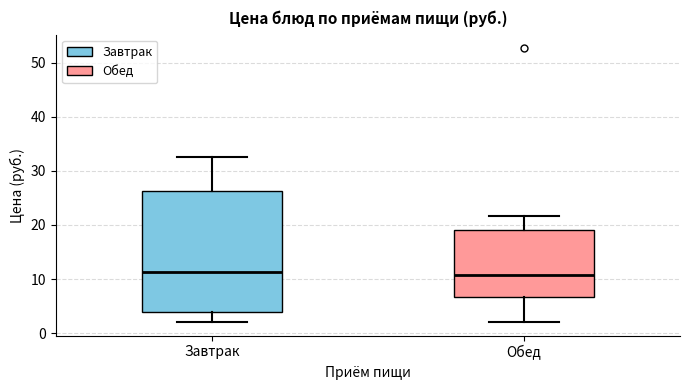

Reading left to right, transcribe this box plot: for each box, give where its median line is, the range the box spans, and where its two whiskers end, as read against the y-axis. The values are not printed on the chart, so give them approximately, as read against the axis.

Завтрак: median 11, box 4 to 26, whiskers 2 to 33
Обед: median 11, box 7 to 19, whiskers 2 to 22